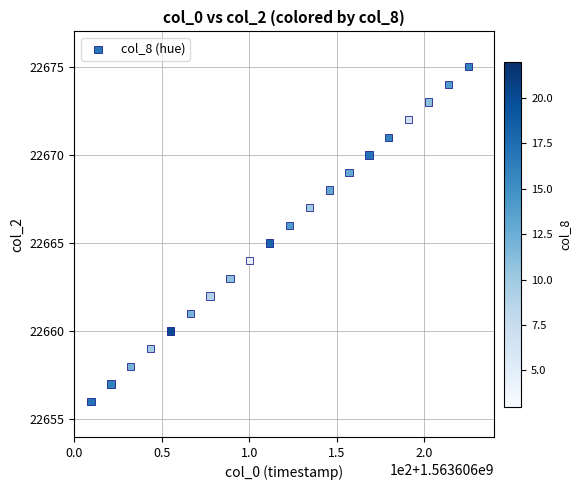

What is the range of Y values (max minus min)?

19